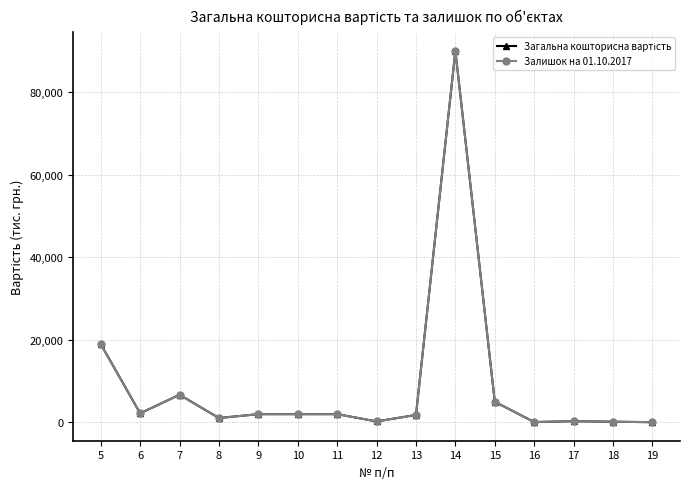

What is the total value across all series at 18?

320